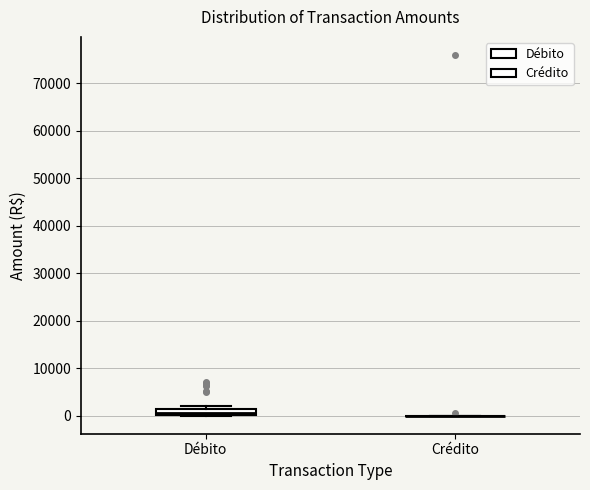

Which box is the tallest, from its lower edge to its upper edge?

Débito